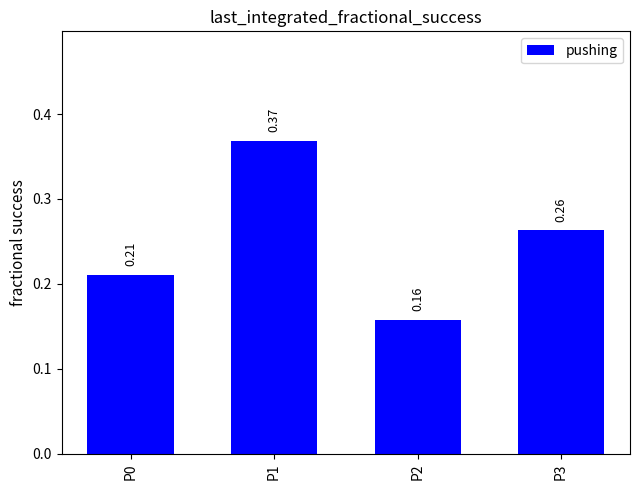

What is the sum of all values?

1.0